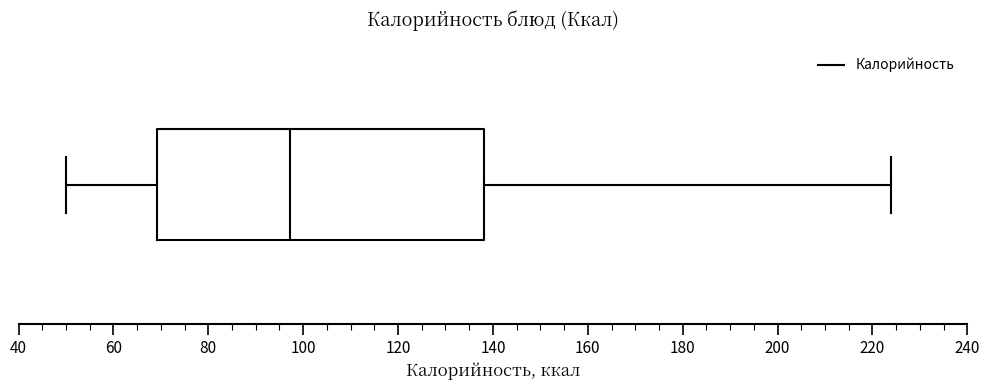

Read this box plot against the x-axis: the position of the median line, the range covered by the box, and the ends of both whiskers. The values are not printed on the chart, so give them approximately, as read against the axis.

median 98, box 70 to 138, whiskers 50 to 224